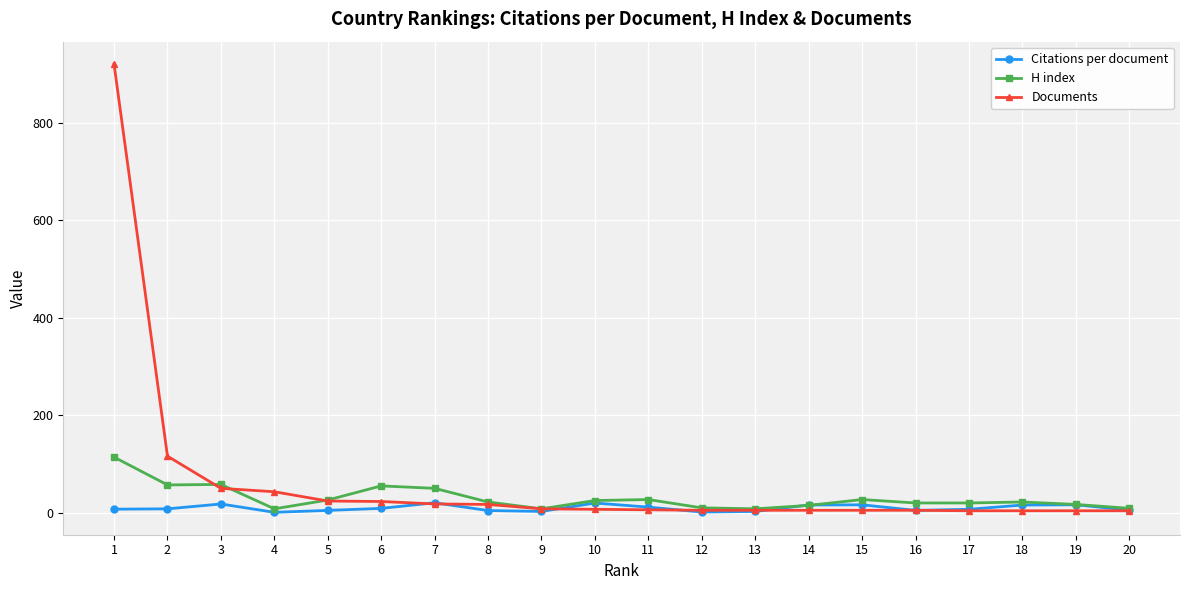

The value of Documents at 5 is 24.0. True or false?

True